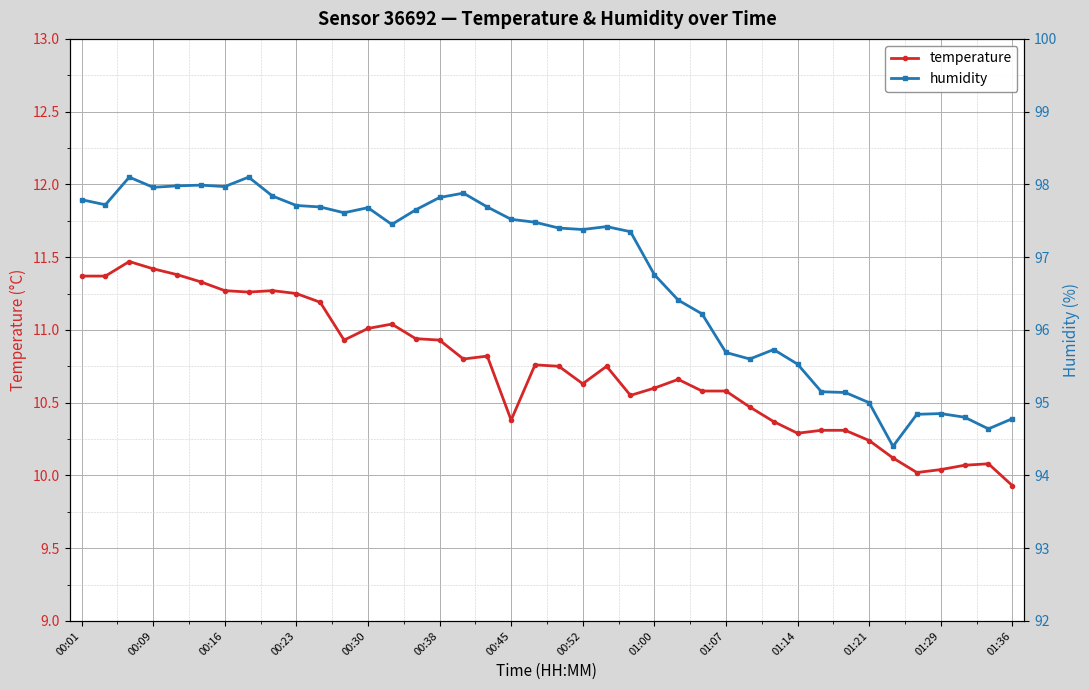

What is the minimum value for temperature?

9.9